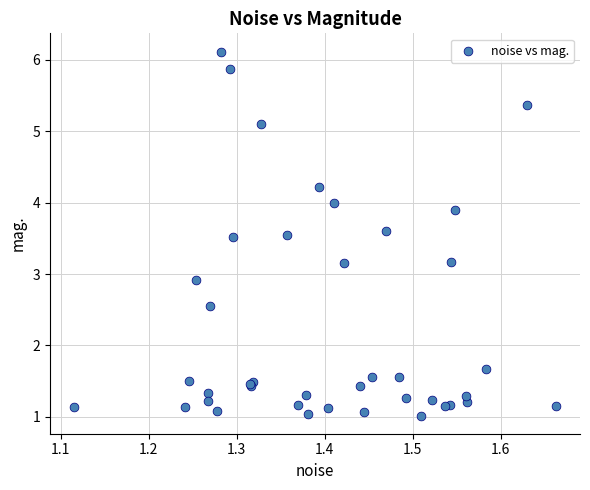

What Y value in the scatter plot is closest to 3?

2.9